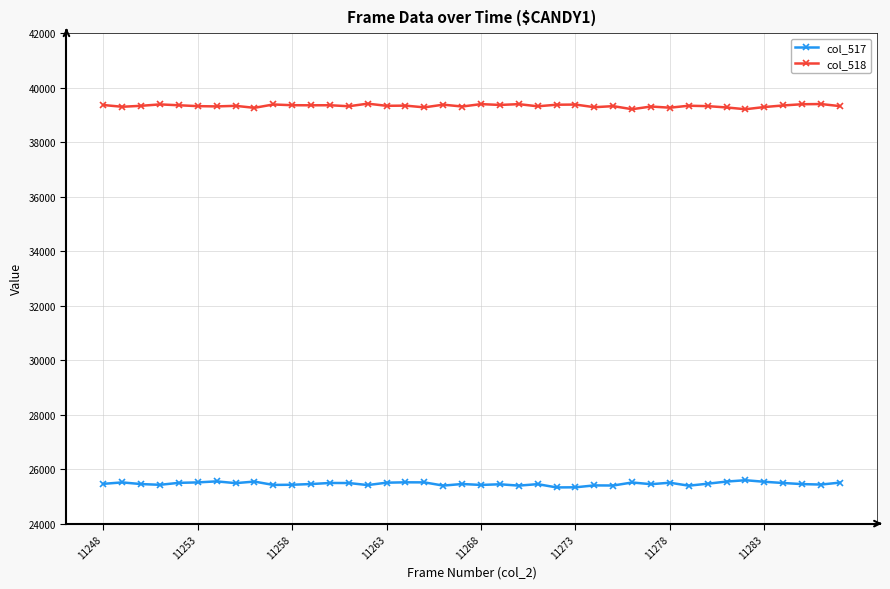

What is the value of the col_517 point at the 8th from the left?

25485